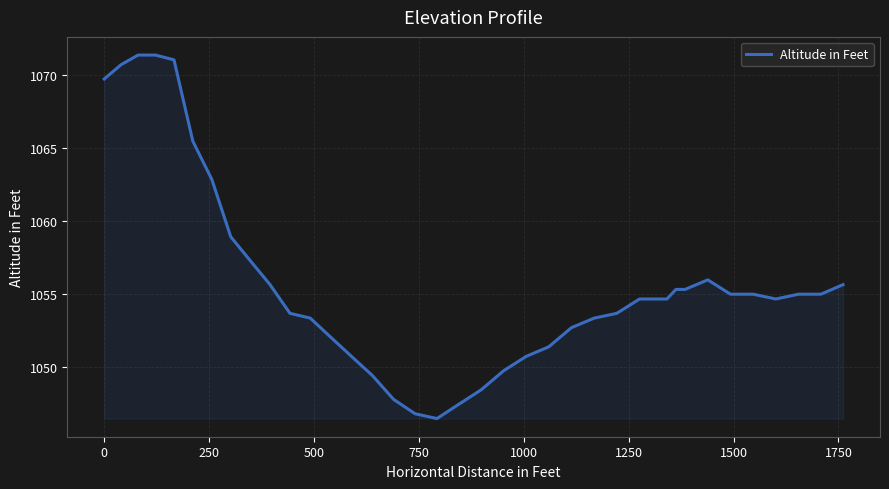

What is the greatest value displayed?

1071.4